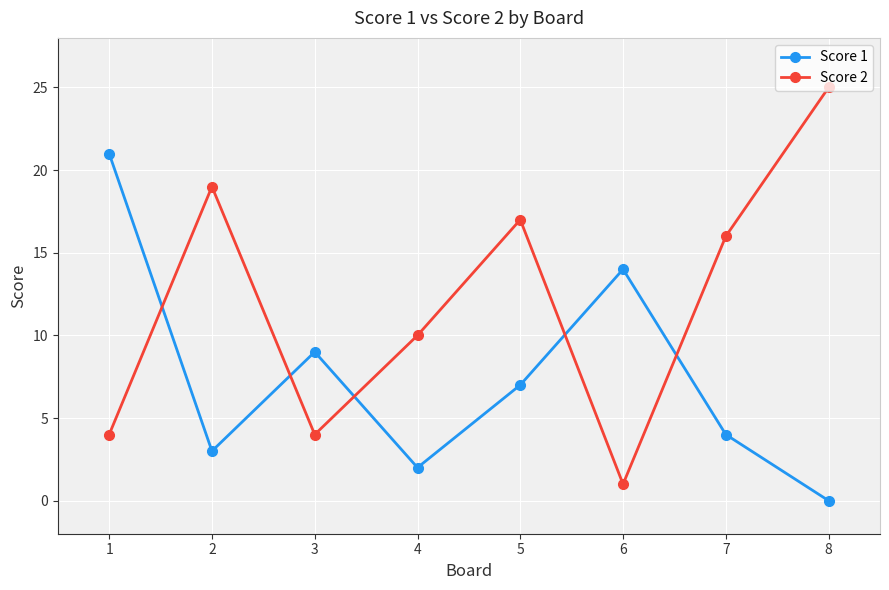

Which series changed the most between 1 and 3?

Score 1